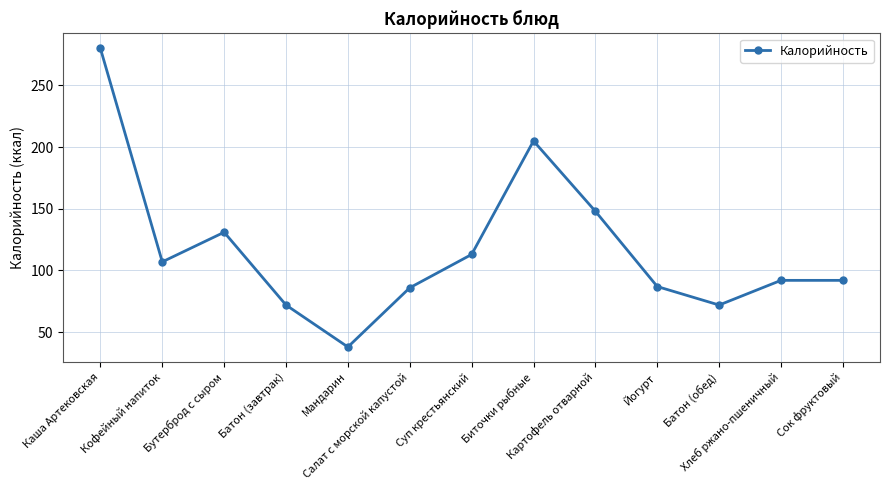

What is the sum of all values?

1523